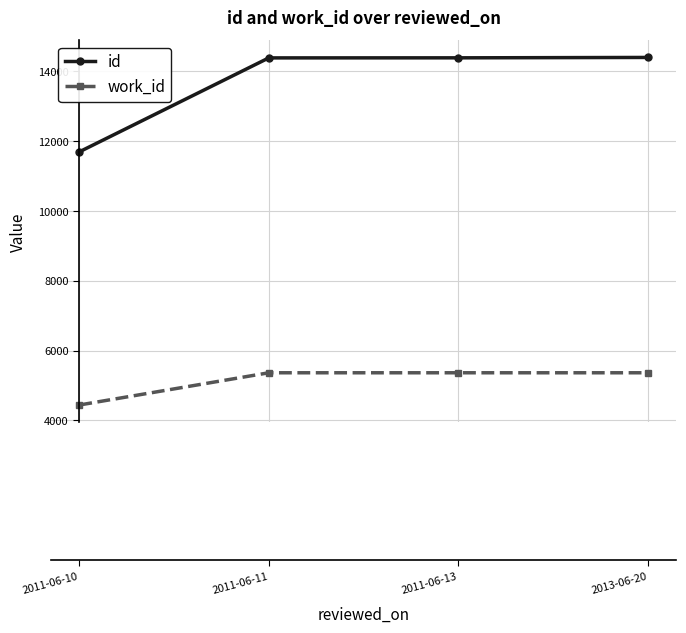

True or false: work_id and id cross at least once.

False